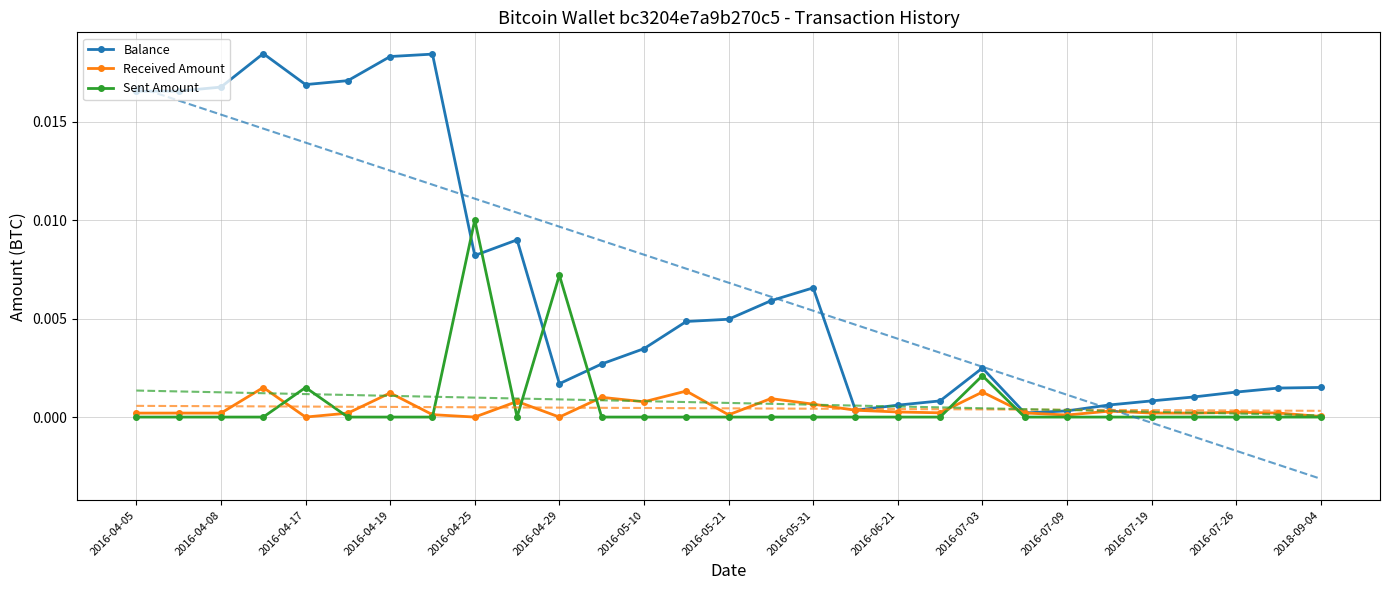

The value of Received Amount at 2016-04-29 is 0.0. True or false?

True